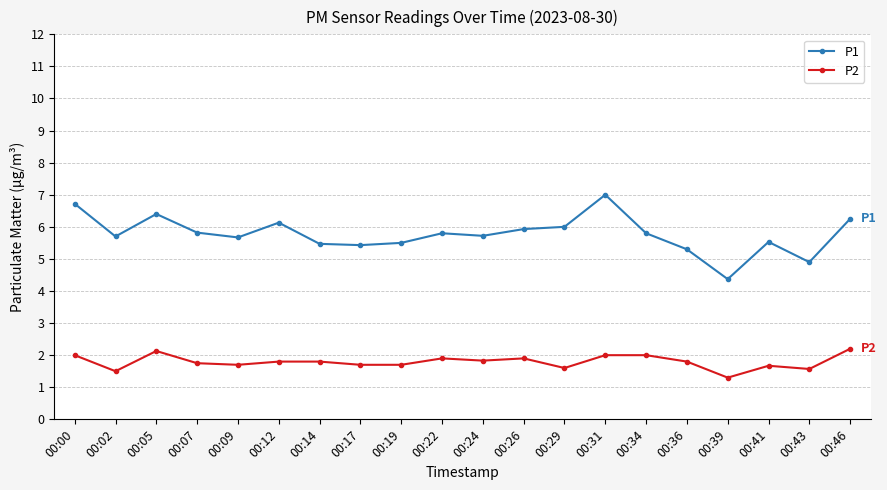

The value of P2 at 00:36 is 1.8. True or false?

True